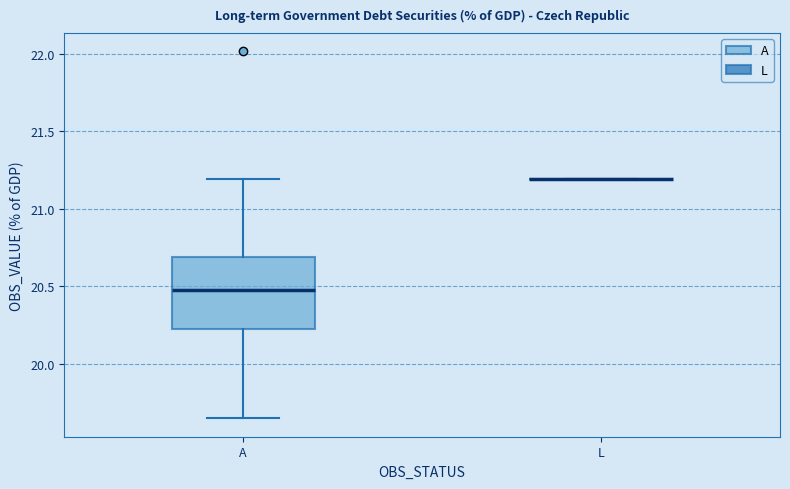

Reading left to right, transcribe this box plot: for each box, give where its median line is, the range the box spans, and where its two whiskers end, as read against the y-axis. The values are not printed on the chart, so give them approximately, as read against the axis.

A: median 20.50, box 20.20 to 20.70, whiskers 19.65 to 21.20
L: box collapsed to a line at 21.20, whiskers 21.20 to 21.20